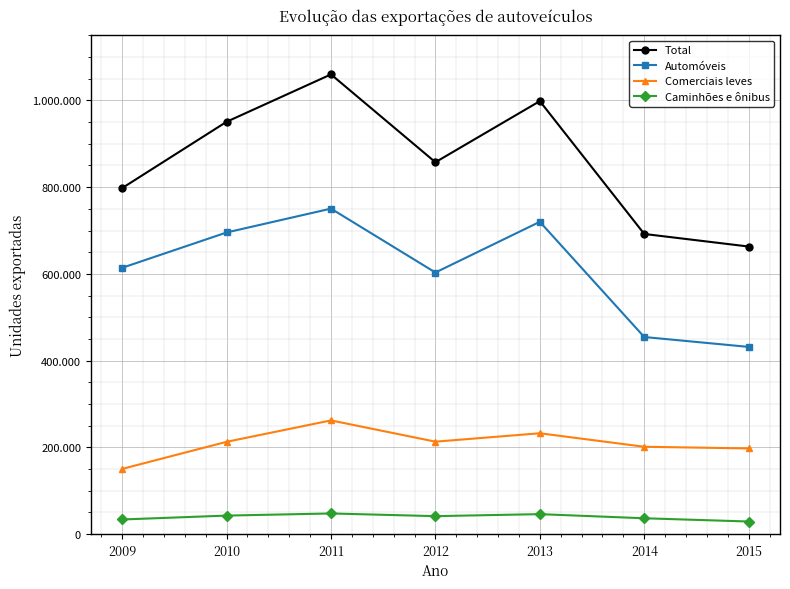

What are all the series names shown in the legend?

Total, Automóveis, Comerciais leves, Caminhões e ônibus